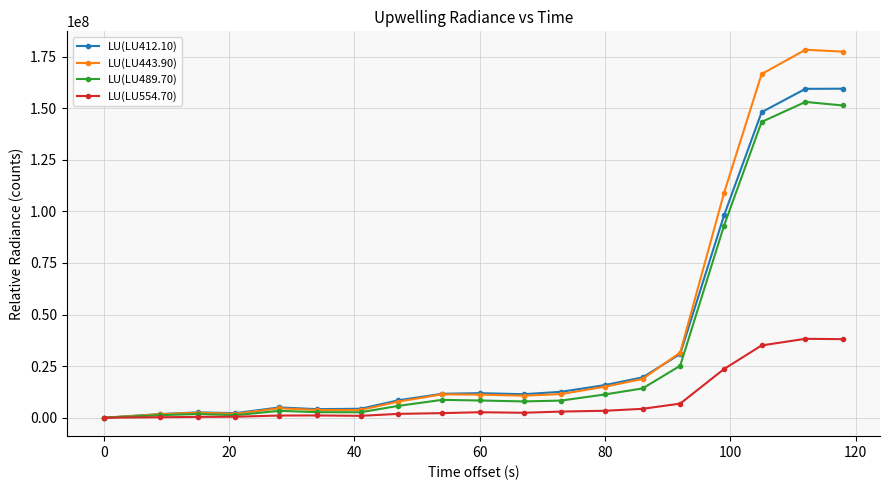

Which series has the largest total across all categories?

LU(LU443.90)